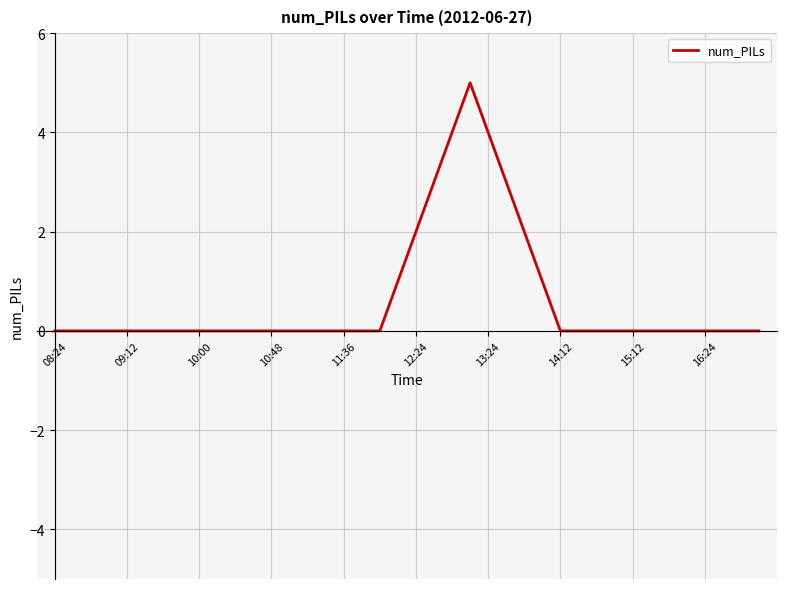

Reading left to right, extract all data points from this chart.

0	0	0	0	0	0	0	0	0	0	0	0	0	0	0	0	0	0	0	1	2	3	4	5	4	3	2	1	0	0	0	0	0	0	0	0	0	0	0	0